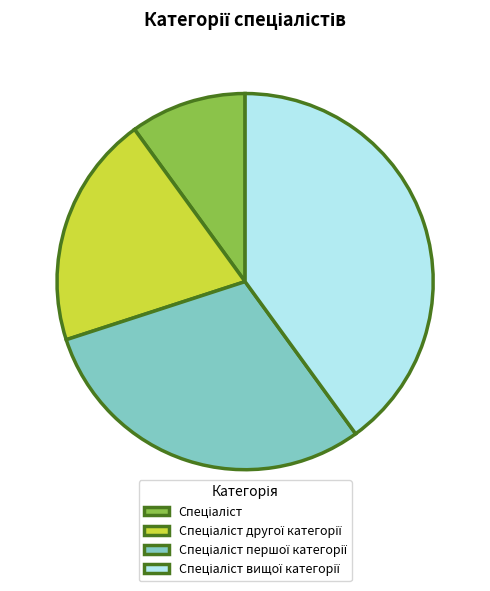

Does any single category account for the majority?

No